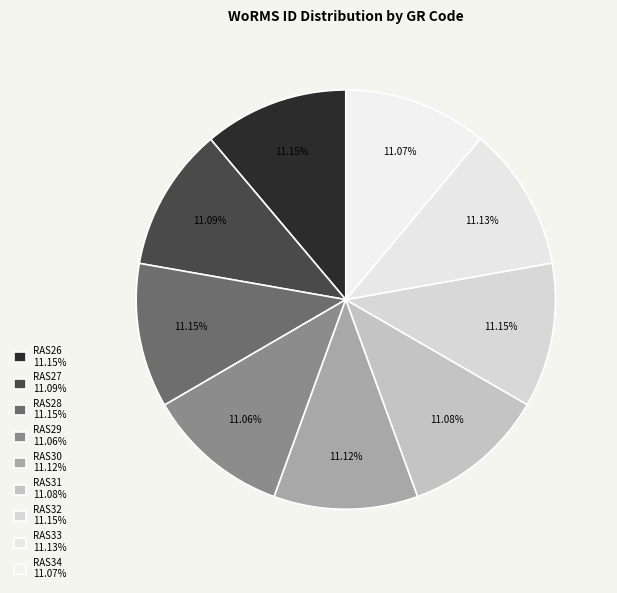

Count the number of slices in the pie.

9